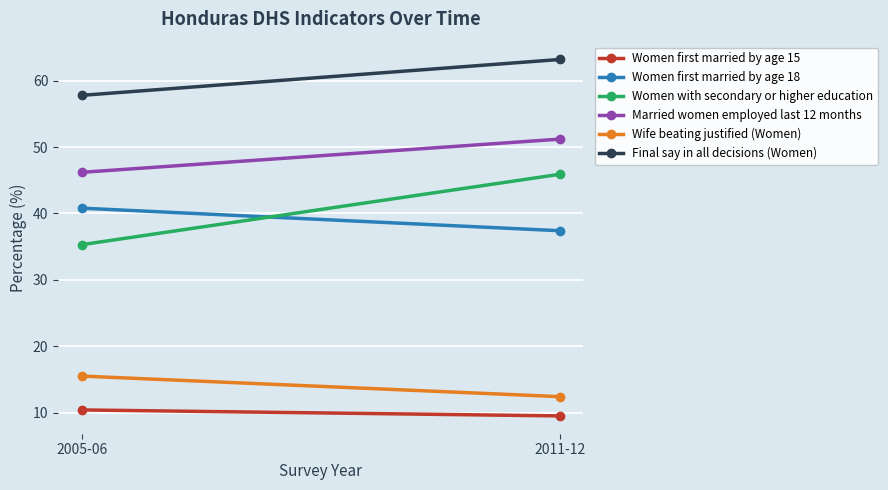

How many values in the Women first married by age 15 series are below 10?

1